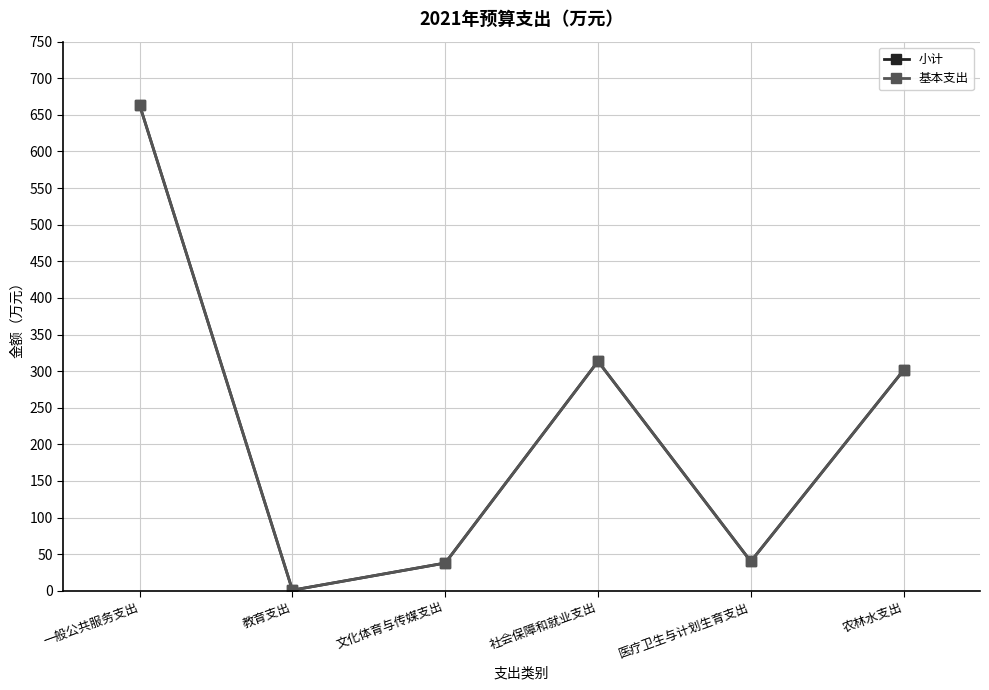

What is the total value across all series at 社会保障和就业支出?

627.0